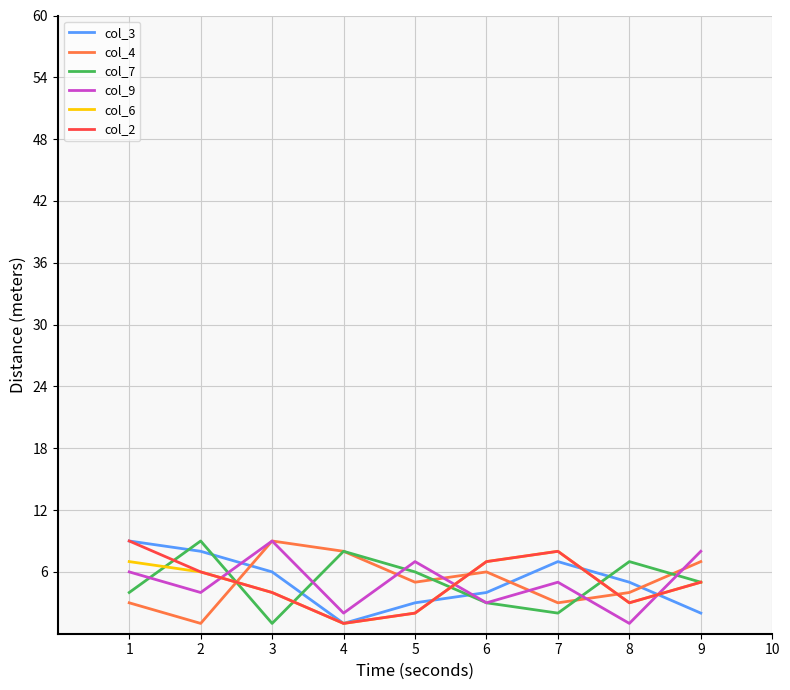

Reading left to right, extract all data points from this chart.

col_3: 9	8	6	1	3	4	7	5	2
col_4: 3	1	9	8	5	6	3	4	7
col_7: 4	9	1	8	6	3	2	7	5
col_9: 6	4	9	2	7	3	5	1	8
col_6: 7	6	4	1	2	7	8	3	5
col_2: 9	6	4	1	2	7	8	3	5